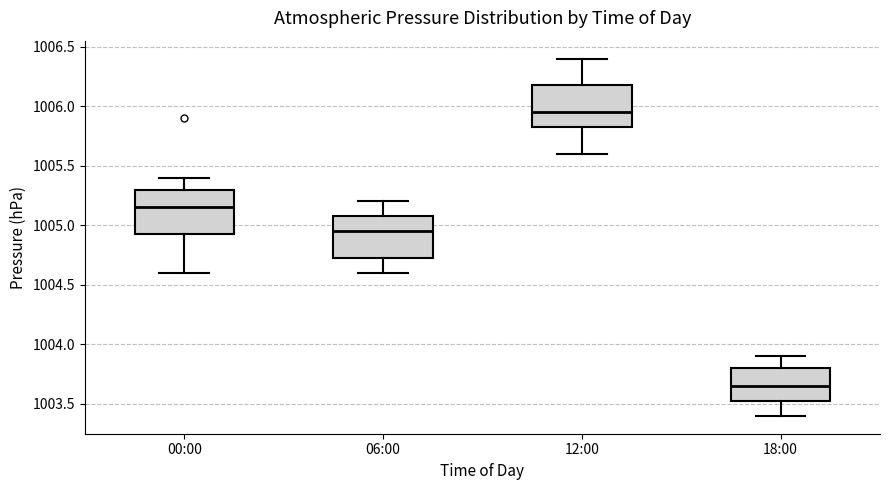

Which box has the lowest median line?

18:00